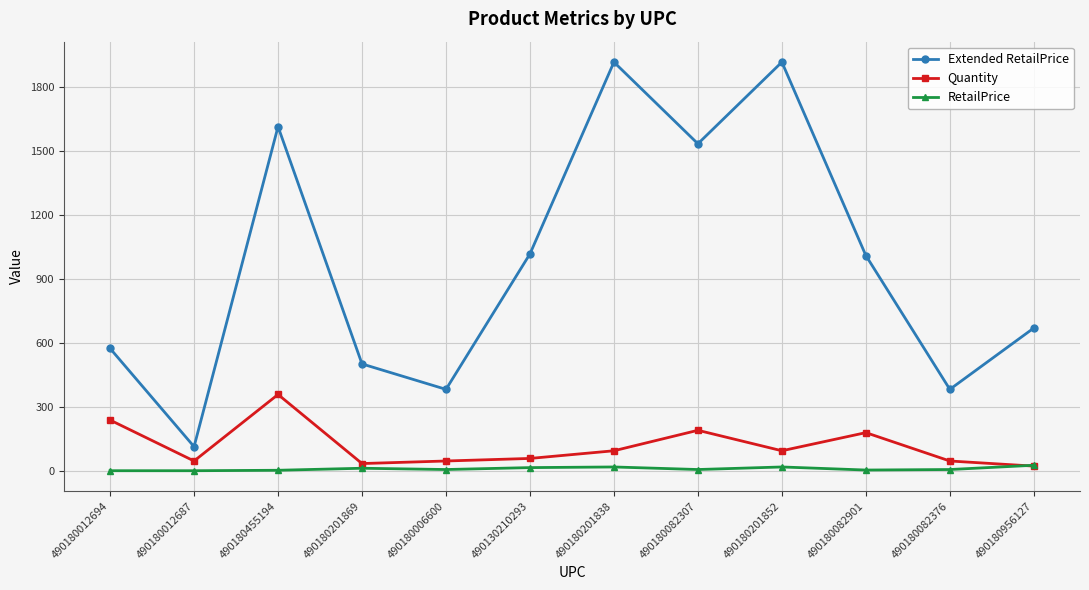

What is the difference between the highest and lowest values at 490180012694?

573.6